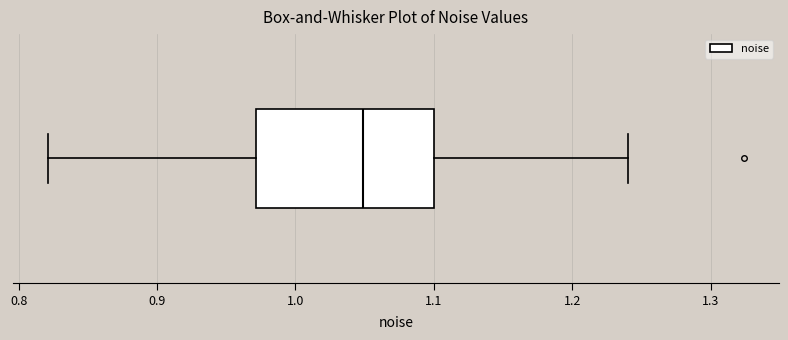

Read this box plot against the x-axis: the position of the median line, the range covered by the box, and the ends of both whiskers. The values are not printed on the chart, so give them approximately, as read against the axis.

median 1.05, box 0.97 to 1.10, whiskers 0.82 to 1.24